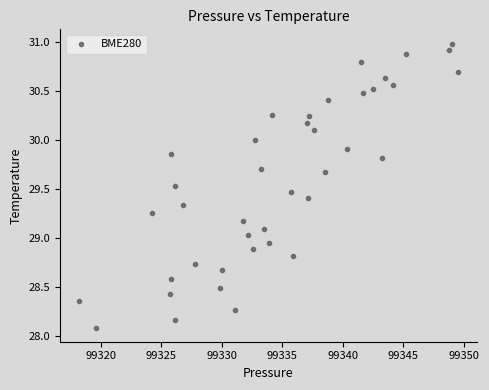

What is the range of Y values (max minus min)?

2.9